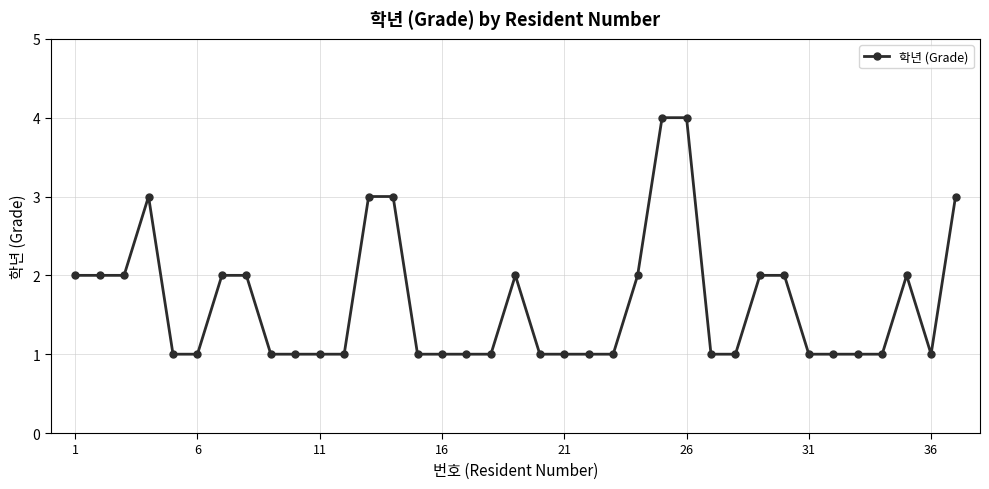

What is the sum of all values?

61